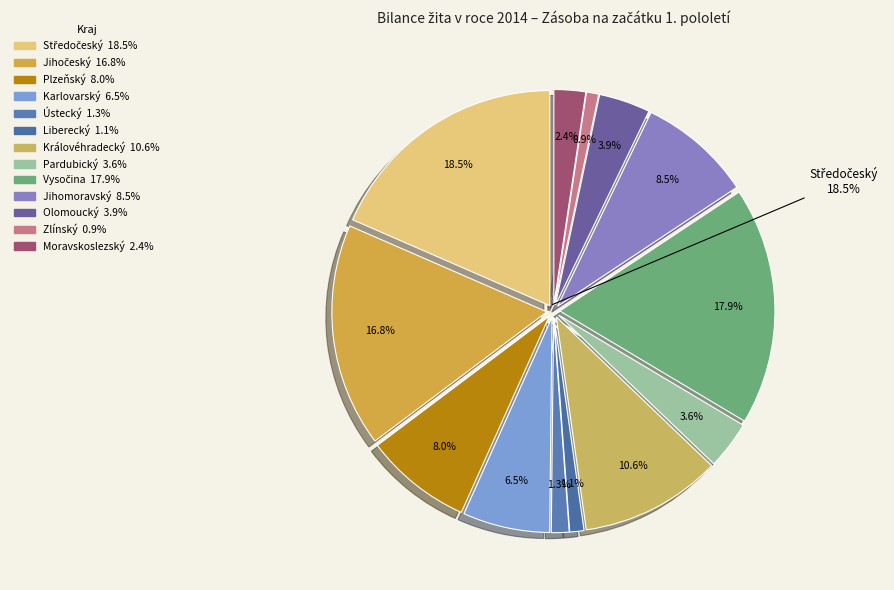

To the nearest percent, what is the combined percentage of Karlovarský and Středočeský?

25%